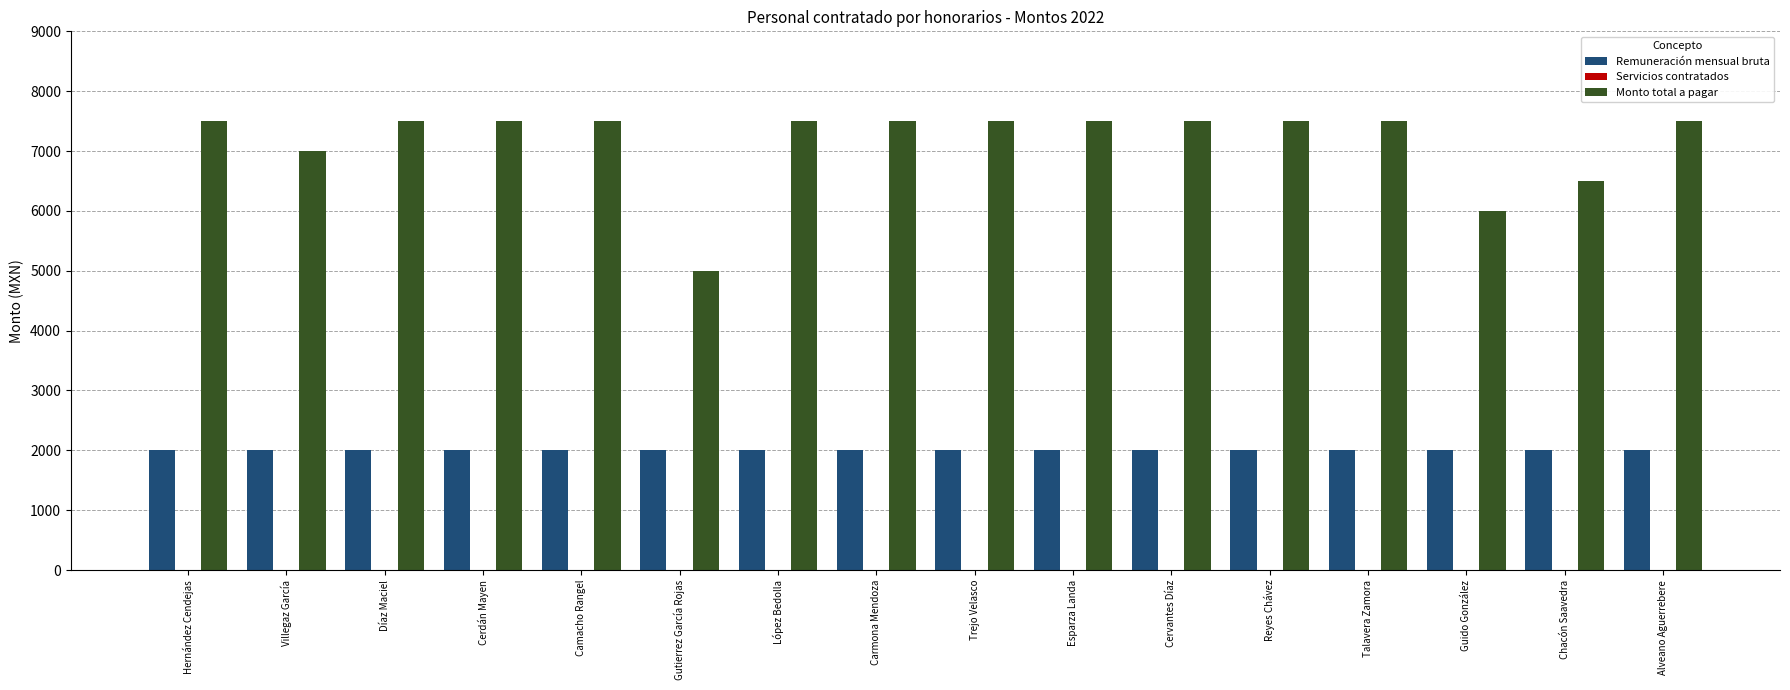

What position from the right is Guido González?

3